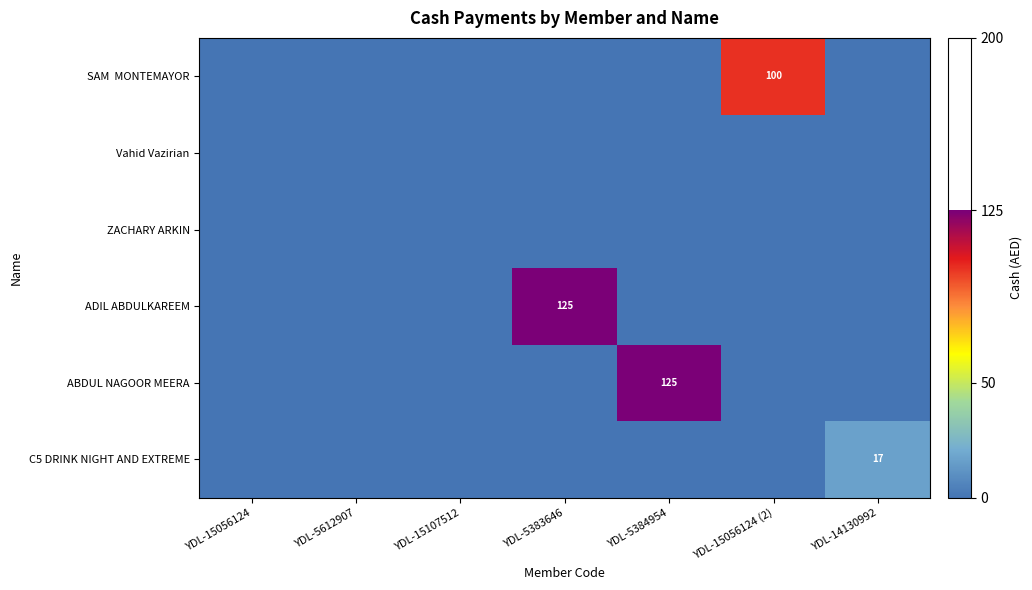

At how many categories does at least one series exceed 36?

3